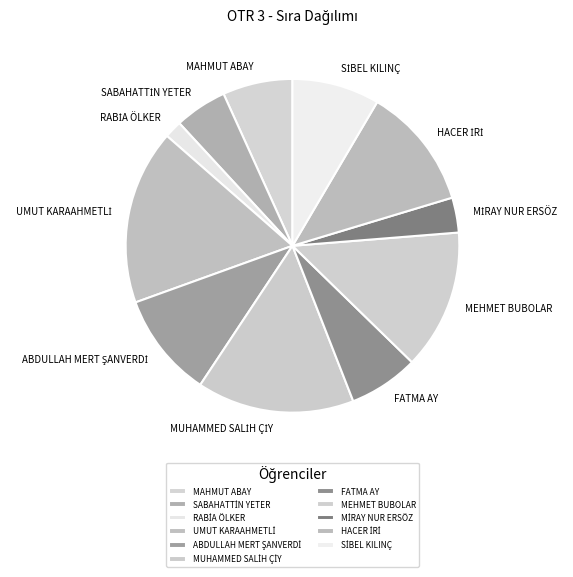

Is there any slice that represents more than half of the pie?

No